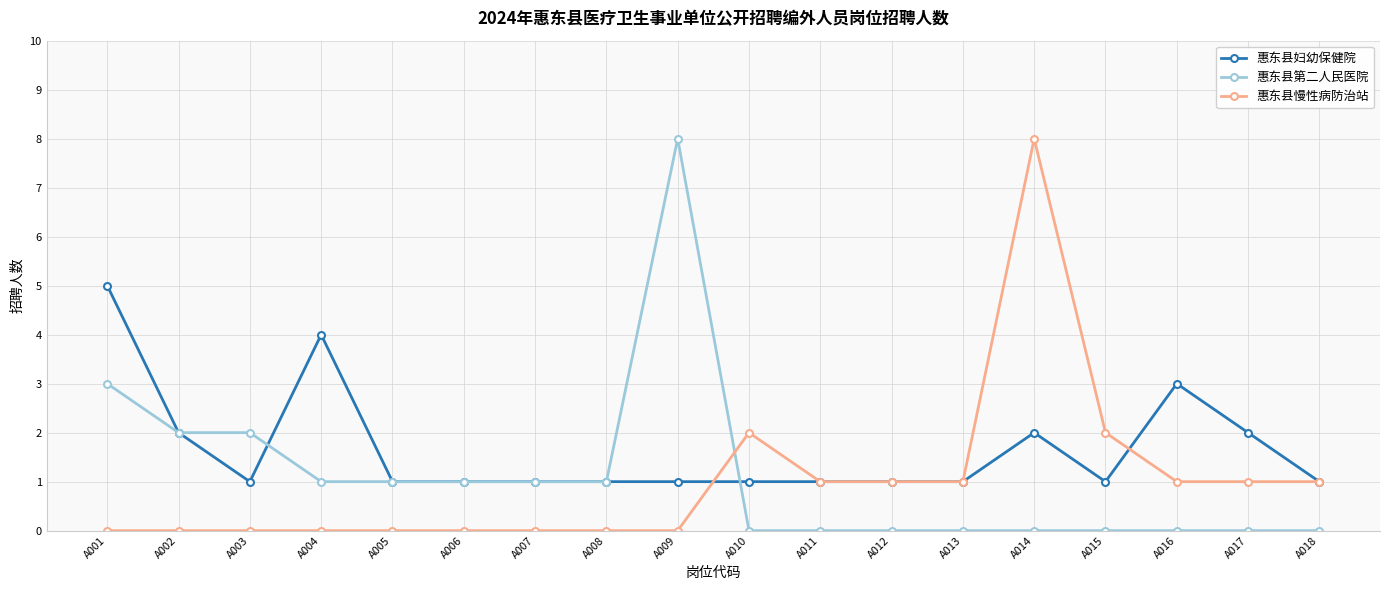

Does the chart display data point markers on the line(s)?

Yes